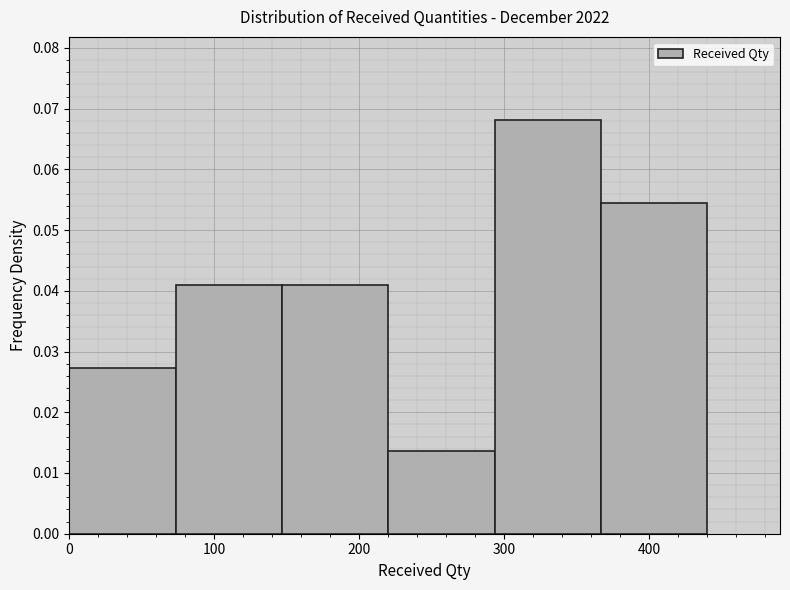

What is the height of the bar covering 370 to 440 on the x-axis? Neither the bar edges nor the heights are printed on the chart, so give them approximately, as read against the axes.

0.055